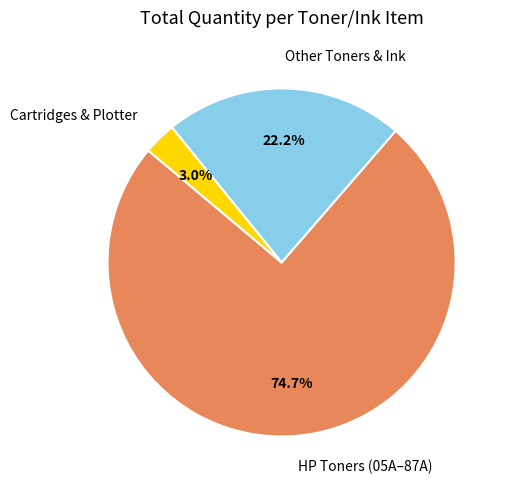

How many segments does this pie chart have?

3